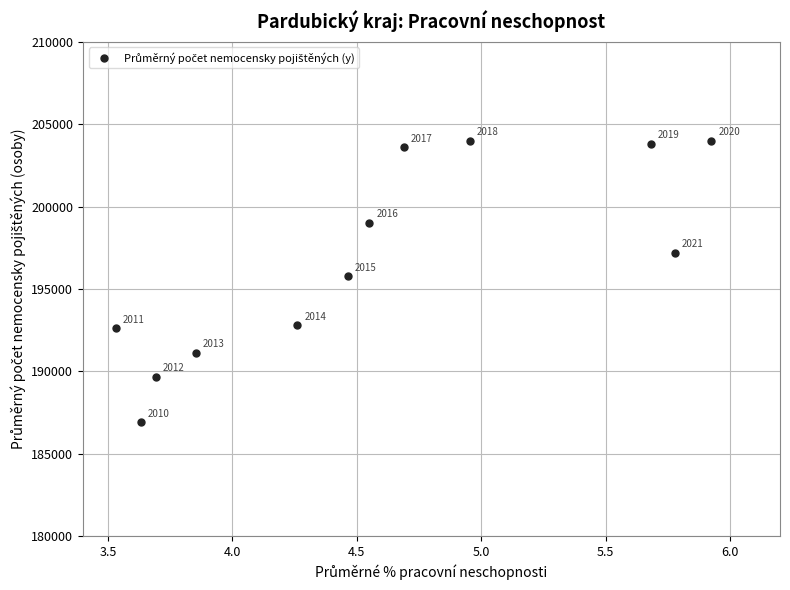

What is the average Y value?

196704.9